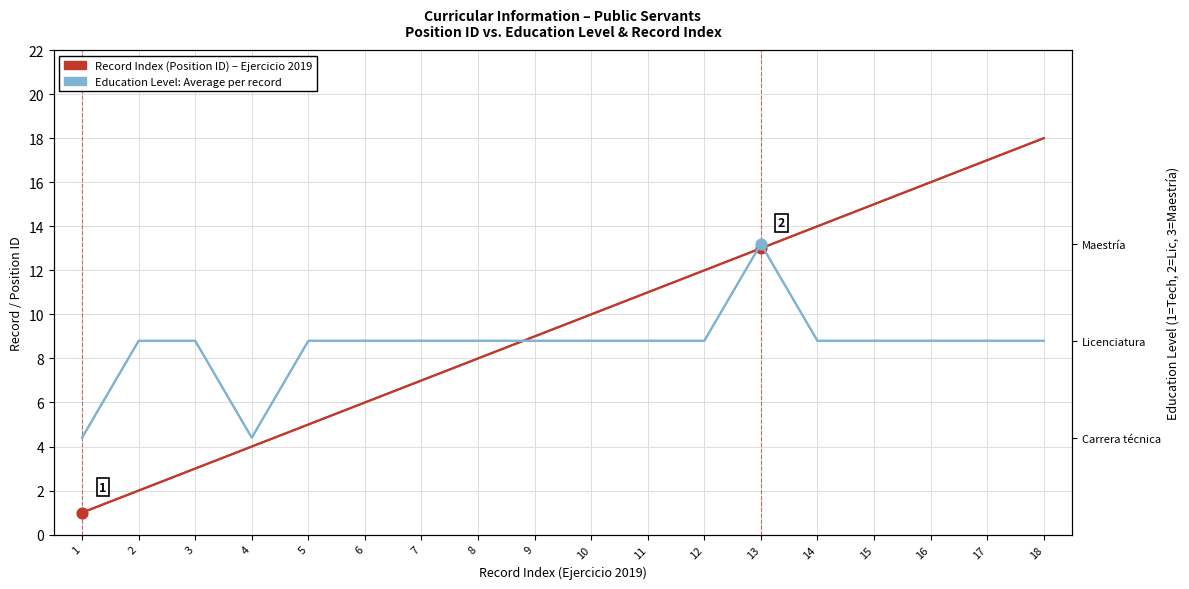

Which series has the largest Y range (max minus min)?

Record Index (Position ID)